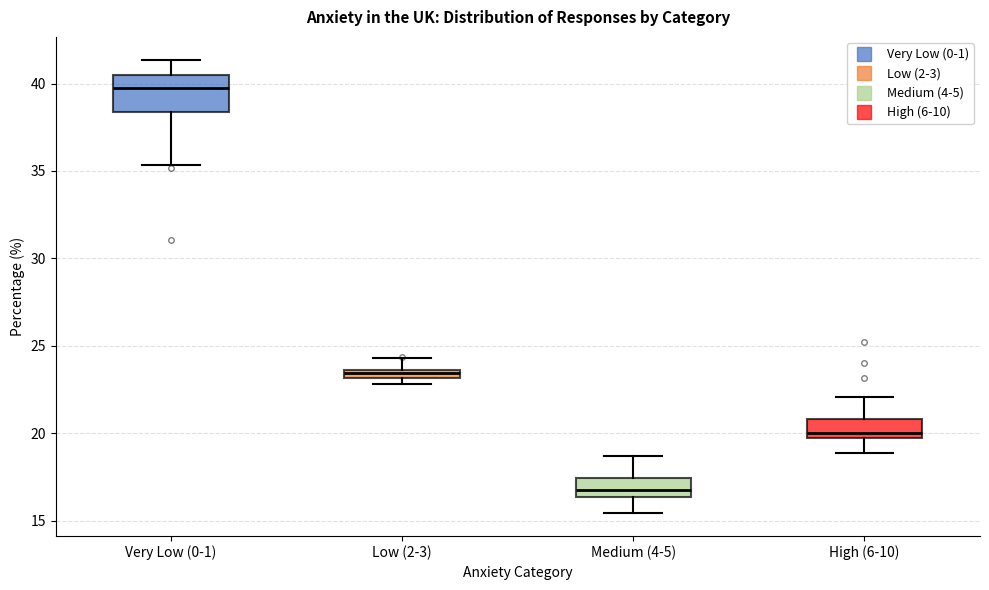

Comparing the boxes themselves (not the whiskers), which one is the tallest?

Very Low (0-1)